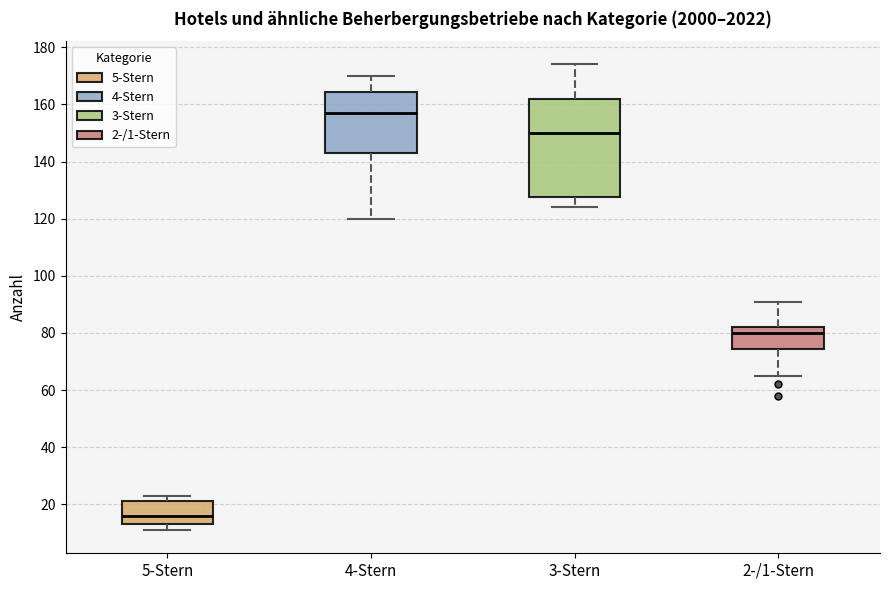

Which box is the tallest, from its lower edge to its upper edge?

3-Stern